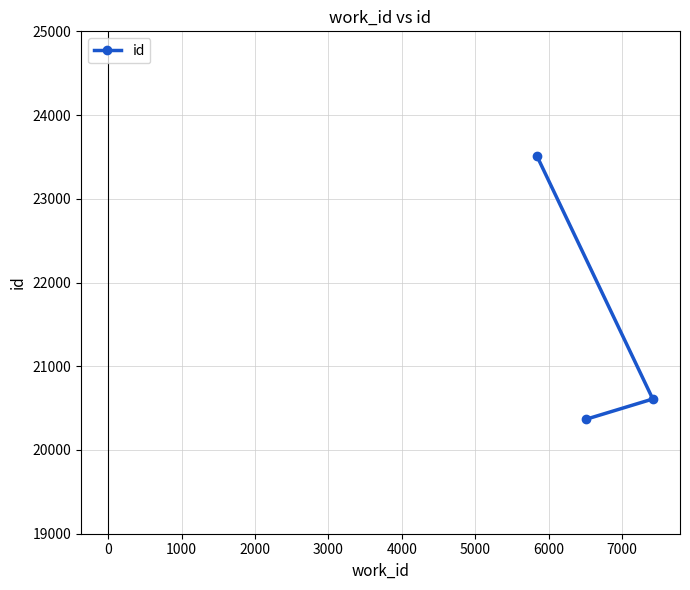

What is the value of the 2nd point from the left?

20366